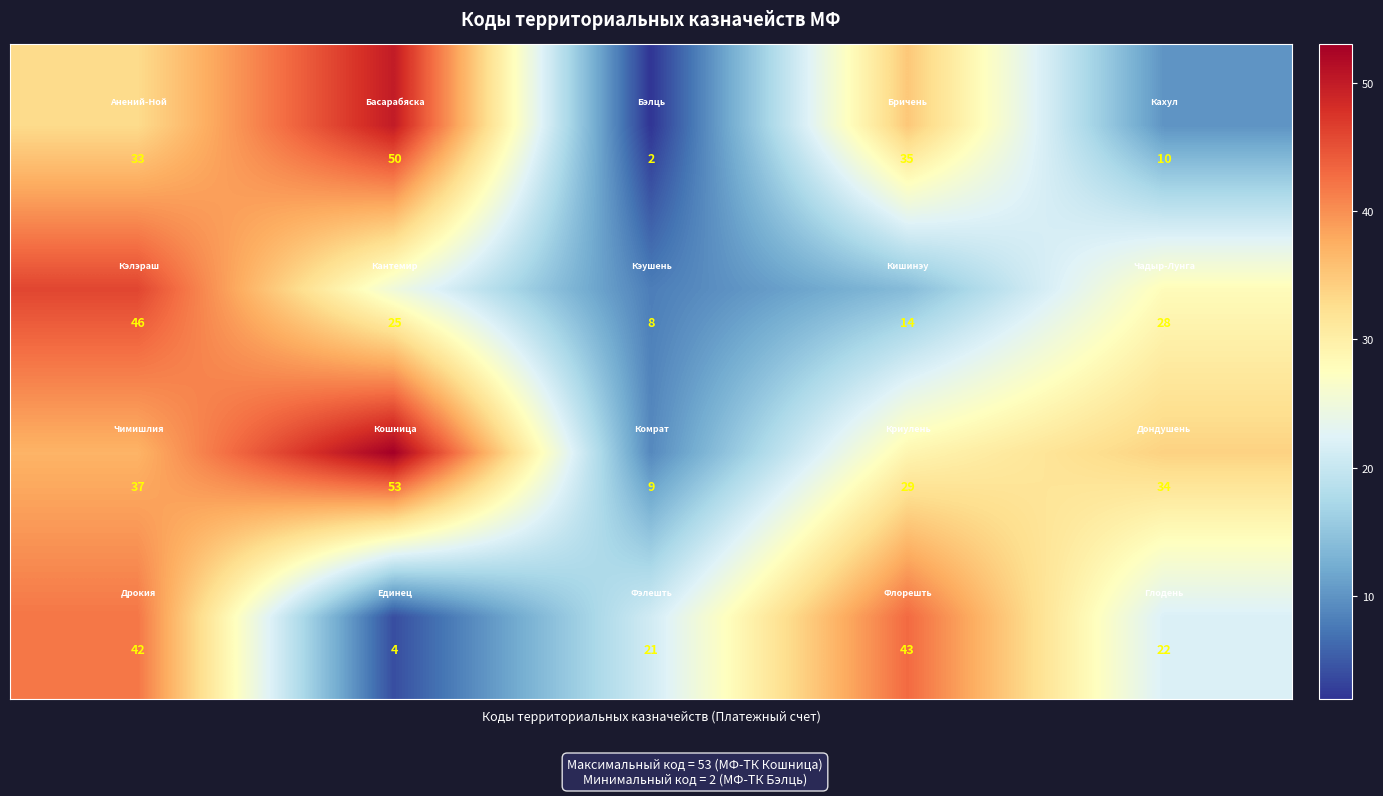

At how many categories does at least one series exceed 16?

5